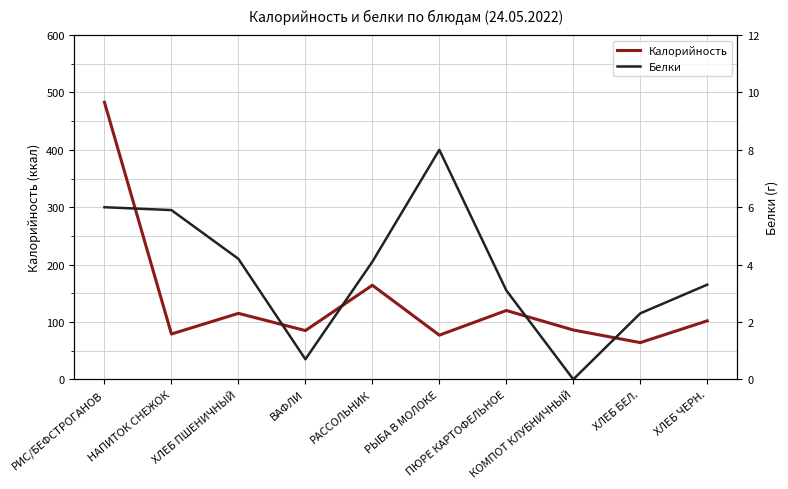

Which series has the largest total across all categories?

Калорийность